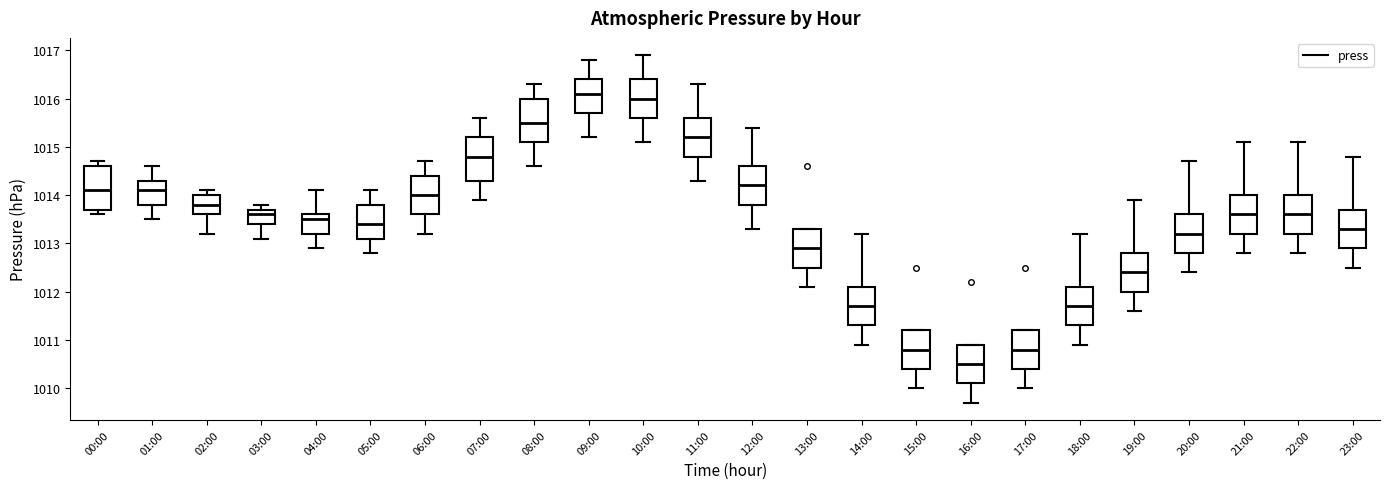

Reading left to right, read every box against the y-axis: the position of its median line, the range the box covers, and the ends of its whiskers. The values are not printed on the chart, so give them approximately, as read against the axis.

00:00: median 1014.1, box 1013.7 to 1014.6, whiskers 1013.6 to 1014.7
01:00: median 1014.1, box 1013.8 to 1014.3, whiskers 1013.5 to 1014.6
02:00: median 1013.8, box 1013.6 to 1014.0, whiskers 1013.2 to 1014.1
03:00: median 1013.6, box 1013.4 to 1013.7, whiskers 1013.1 to 1013.8
04:00: median 1013.5, box 1013.2 to 1013.6, whiskers 1012.9 to 1014.1
05:00: median 1013.4, box 1013.1 to 1013.8, whiskers 1012.8 to 1014.1
06:00: median 1014.0, box 1013.6 to 1014.4, whiskers 1013.2 to 1014.7
07:00: median 1014.8, box 1014.3 to 1015.2, whiskers 1013.9 to 1015.6
08:00: median 1015.5, box 1015.1 to 1016.0, whiskers 1014.6 to 1016.3
09:00: median 1016.1, box 1015.7 to 1016.4, whiskers 1015.2 to 1016.8
10:00: median 1016.0, box 1015.6 to 1016.4, whiskers 1015.1 to 1016.9
11:00: median 1015.2, box 1014.8 to 1015.6, whiskers 1014.3 to 1016.3
12:00: median 1014.2, box 1013.8 to 1014.6, whiskers 1013.3 to 1015.4
13:00: median 1012.9, box 1012.5 to 1013.3, whiskers 1012.1 to 1013.3
14:00: median 1011.7, box 1011.3 to 1012.1, whiskers 1010.9 to 1013.2
15:00: median 1010.8, box 1010.4 to 1011.2, whiskers 1010.0 to 1011.2
16:00: median 1010.5, box 1010.1 to 1010.9, whiskers 1009.7 to 1010.9
17:00: median 1010.8, box 1010.4 to 1011.2, whiskers 1010.0 to 1011.2
18:00: median 1011.7, box 1011.3 to 1012.1, whiskers 1010.9 to 1013.2
19:00: median 1012.4, box 1012.0 to 1012.8, whiskers 1011.6 to 1013.9
20:00: median 1013.2, box 1012.8 to 1013.6, whiskers 1012.4 to 1014.7
21:00: median 1013.6, box 1013.2 to 1014.0, whiskers 1012.8 to 1015.1
22:00: median 1013.6, box 1013.2 to 1014.0, whiskers 1012.8 to 1015.1
23:00: median 1013.3, box 1012.9 to 1013.7, whiskers 1012.5 to 1014.8